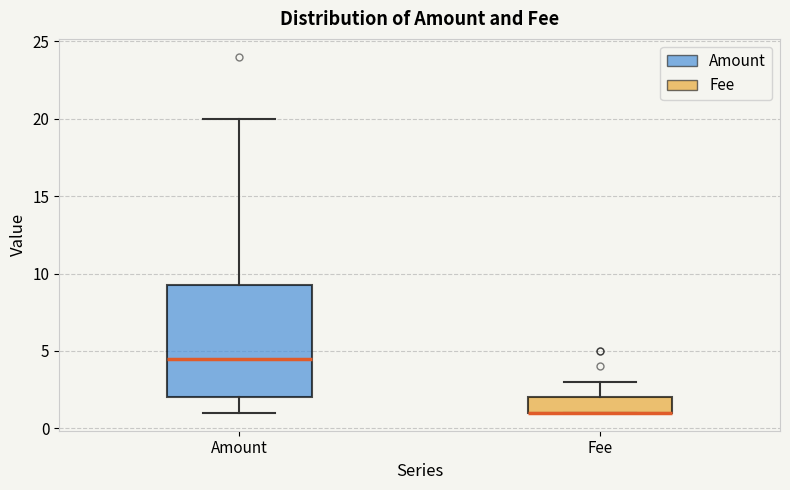

Where does the upper whisker of the box for Fee end on the y-axis? The values are not printed on the chart, so give them approximately, as read against the axis.

3.0